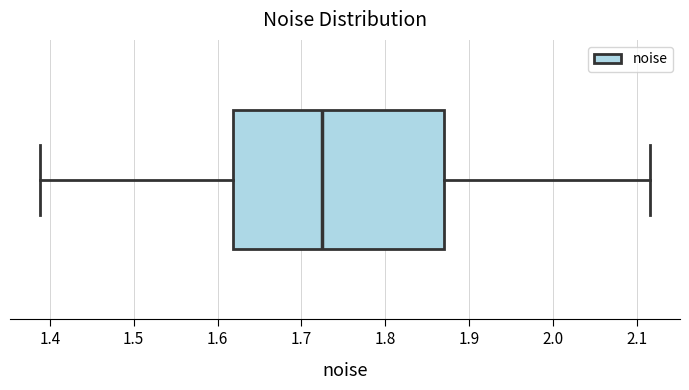

Transcribe this box plot: give where the median line is, the range the box spans, and where the two whiskers end, as read against the x-axis. The values are not printed on the chart, so give them approximately, as read against the axis.

median 1.72, box 1.62 to 1.87, whiskers 1.39 to 2.12